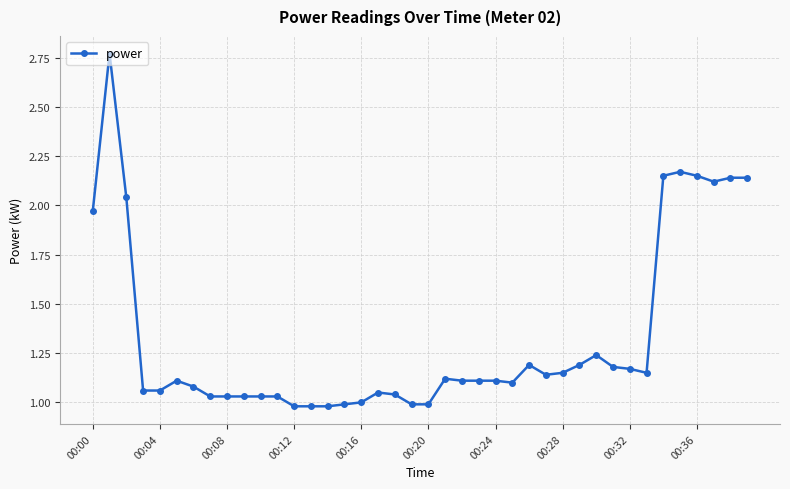

True or false: there are more than 0 points higher than both neighbors.

True